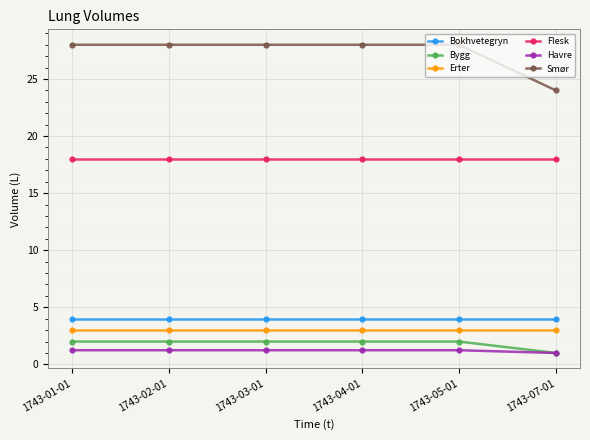

Is the value of Flesk at 1743-03-01 greater than the value of Smør at 1743-05-01?

No